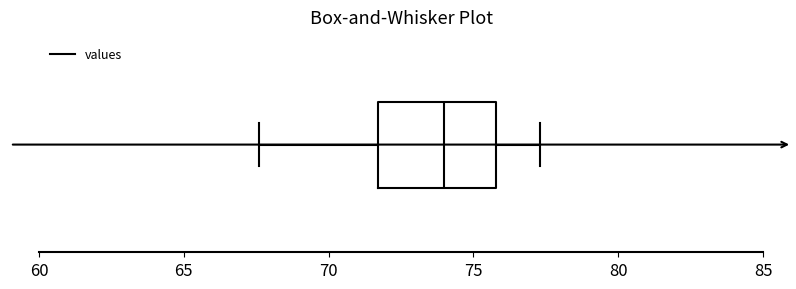

Where is the left edge of the box on the x-axis? The values are not printed on the chart, so give them approximately, as read against the axis.

71.5